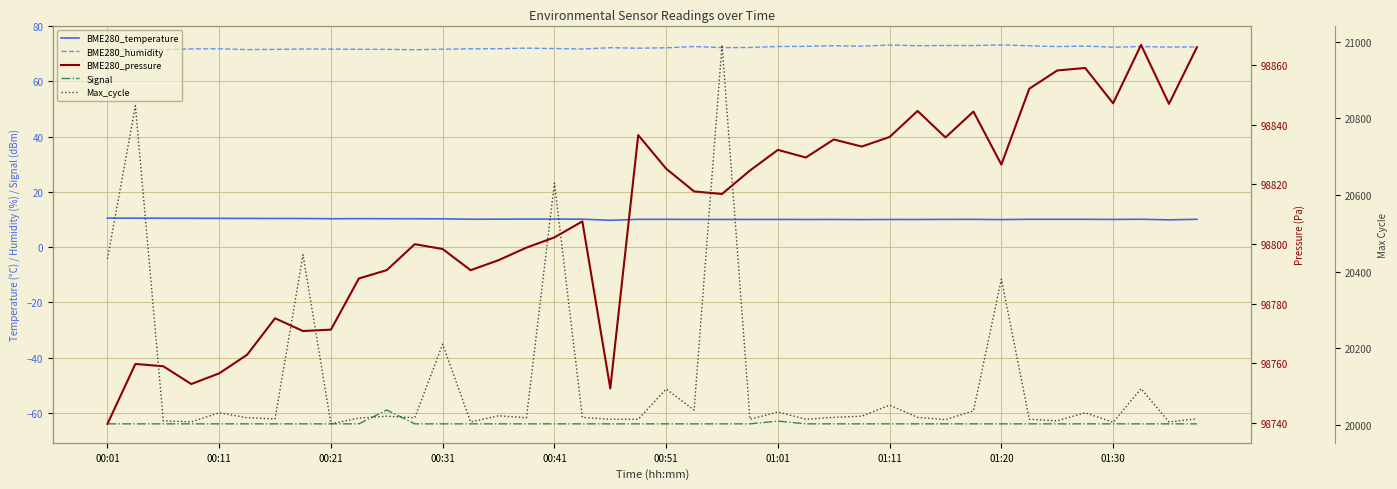

What is the difference between the Max_cycle values at 01:11 and 01:30?

45.0